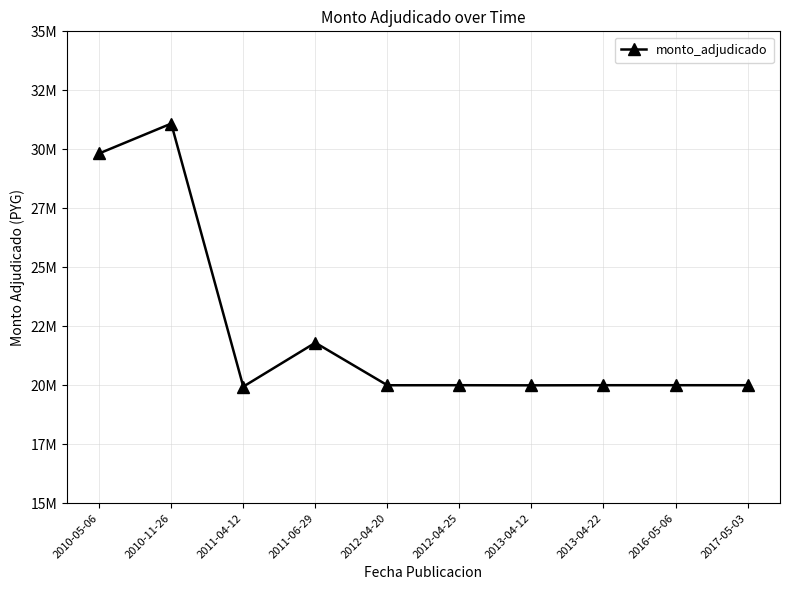

At which label does the data first exceed 20000000?

2010-05-06